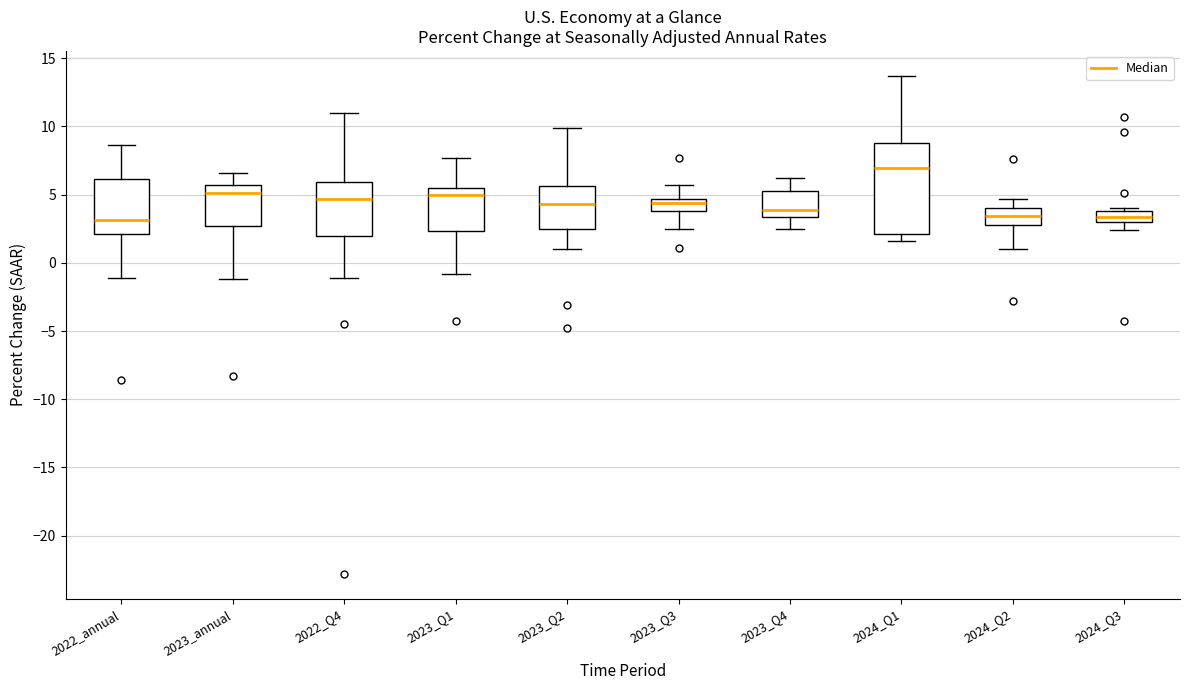

Reading left to right, transcribe this box plot: for each box, give where its median line is, the range the box spans, and where its two whiskers end, as read against the y-axis. The values are not printed on the chart, so give them approximately, as read against the axis.

2022_annual: median 3.0, box 2.0 to 6.0, whiskers -1.0 to 8.5
2023_annual: median 5.0, box 2.5 to 5.5, whiskers -1.0 to 6.5
2022_Q4: median 4.5, box 2.0 to 6.0, whiskers -1.0 to 11.0
2023_Q1: median 5.0, box 2.5 to 5.5, whiskers -1.0 to 7.5
2023_Q2: median 4.5, box 2.5 to 5.5, whiskers 1.0 to 10.0
2023_Q3: median 4.5 (just below the box's upper edge), box 4.0 to 4.5, whiskers 2.5 to 5.5
2023_Q4: median 4.0, box 3.5 to 5.5, whiskers 2.5 to 6.0
2024_Q1: median 7.0, box 2.0 to 9.0, whiskers 1.5 to 13.5
2024_Q2: median 3.5, box 3.0 to 4.0, whiskers 1.0 to 4.5
2024_Q3: median 3.5, box 3.0 to 4.0, whiskers 2.5 to 4.0 (just above the box's upper edge)